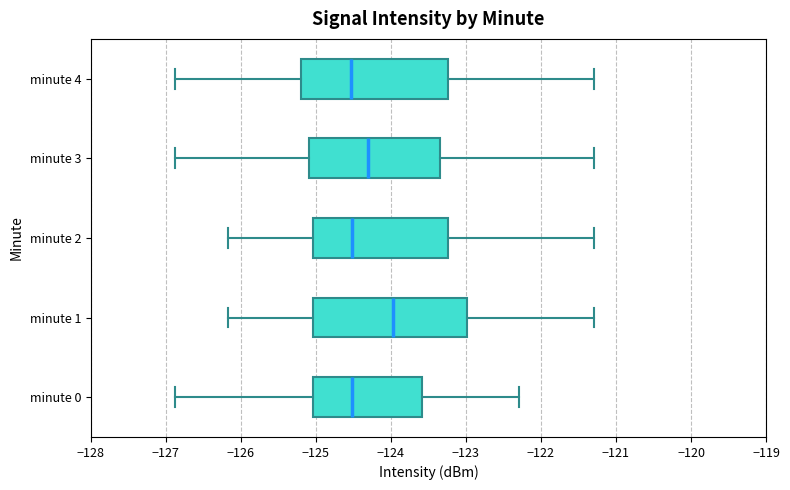

Reading bottom to top, read every box against the x-axis: the position of its median line, the range the box covers, and the ends of its whiskers. The values are not printed on the chart, so give them approximately, as read against the axis.

minute 0: median -124.5, box -125.0 to -123.6, whiskers -126.9 to -122.3
minute 1: median -124.0, box -125.0 to -123.0, whiskers -126.2 to -121.3
minute 2: median -124.5, box -125.0 to -123.2, whiskers -126.2 to -121.3
minute 3: median -124.3, box -125.1 to -123.3, whiskers -126.9 to -121.3
minute 4: median -124.5, box -125.2 to -123.2, whiskers -126.9 to -121.3